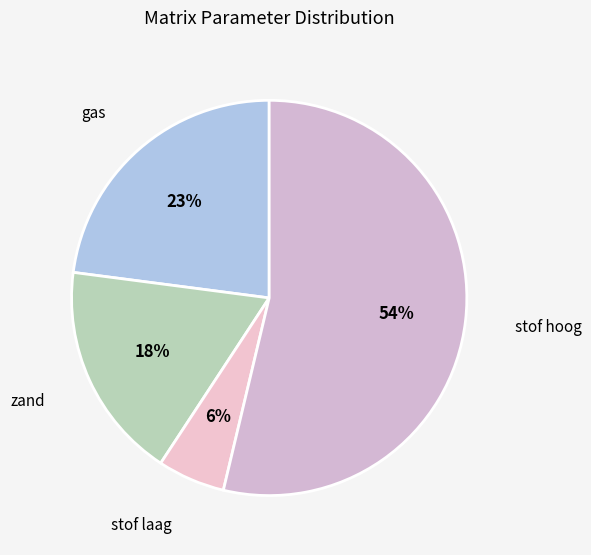

Between stof laag and zand, which is larger?

zand